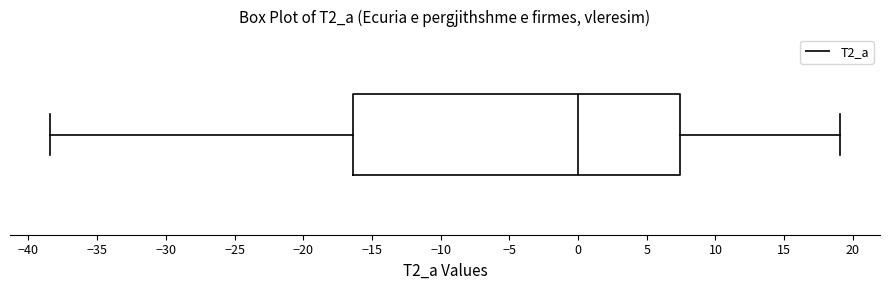

Read this box plot against the x-axis: the position of the median line, the range covered by the box, and the ends of both whiskers. The values are not printed on the chart, so give them approximately, as read against the axis.

median 0.0, box -16.5 to 7.5, whiskers -38.5 to 19.0